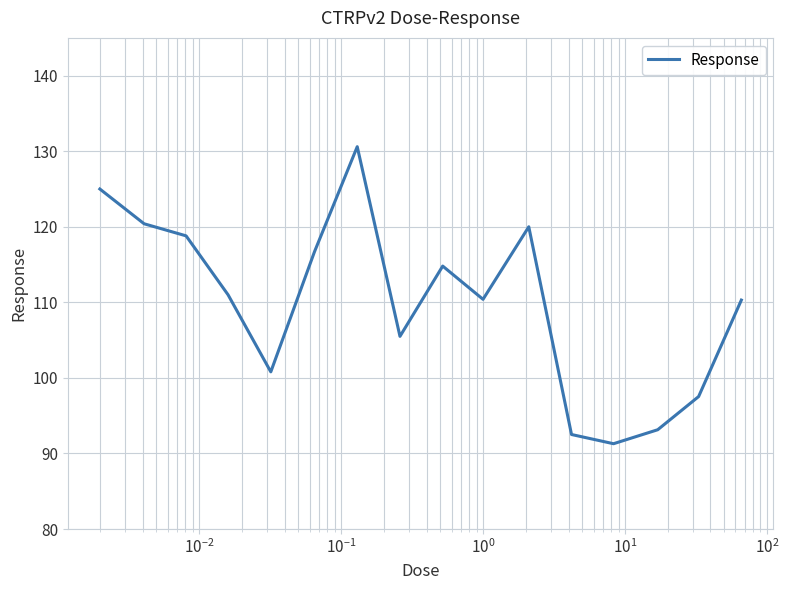

What is the greatest value displayed?

130.6